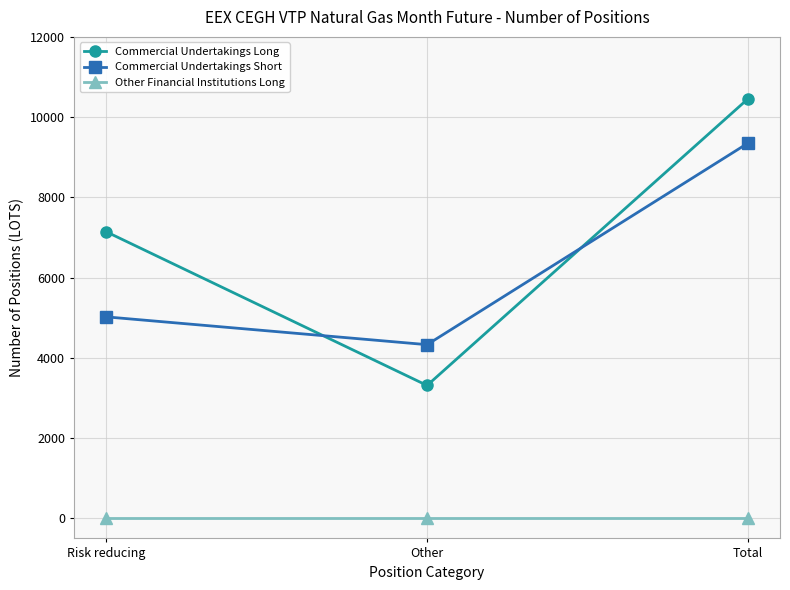

What is the difference between the maximum and minimum values in the Commercial Undertakings Long series?

7143.0